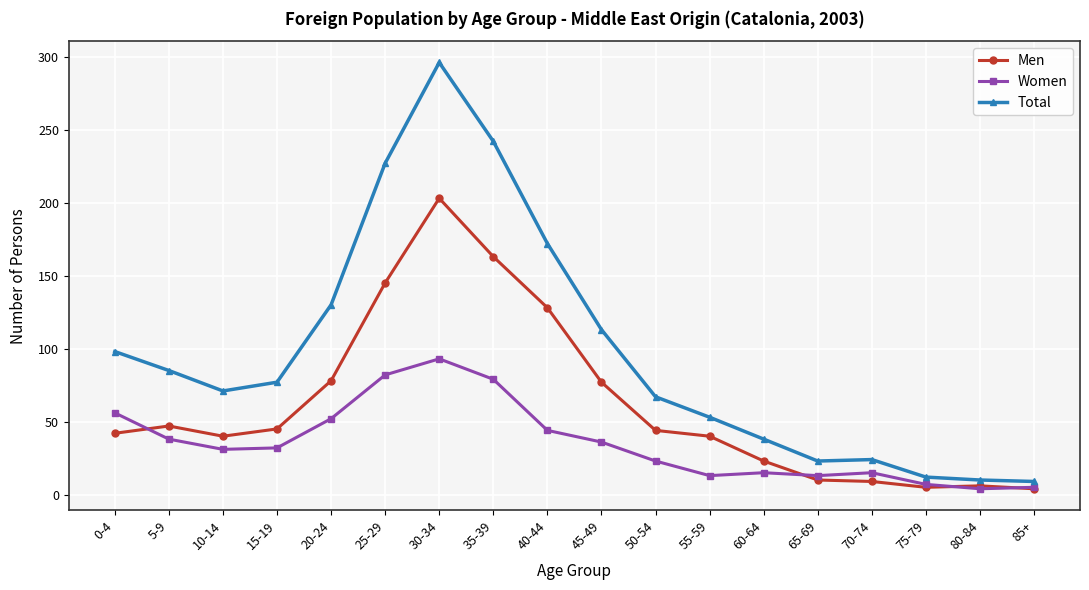

What is the label of the 5th point from the right?

65-69